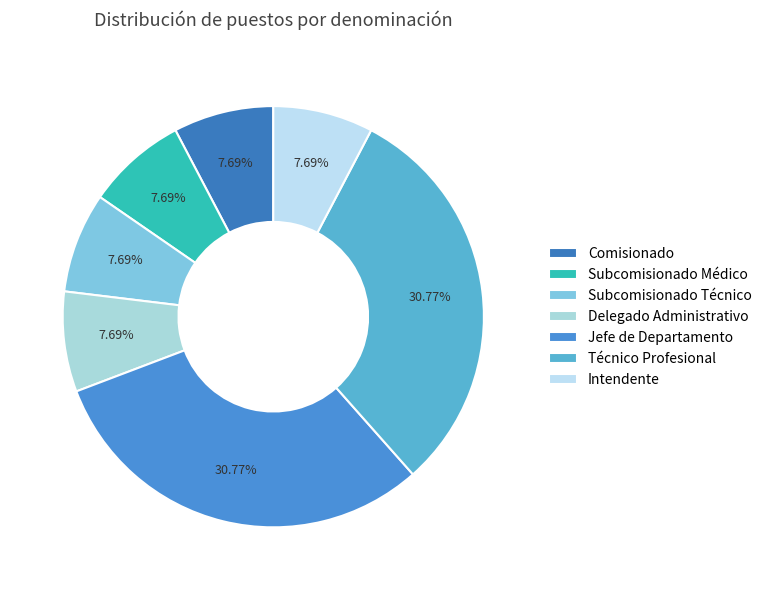

True or false: Jefe de Departamento accounts for 38% of the total.

False